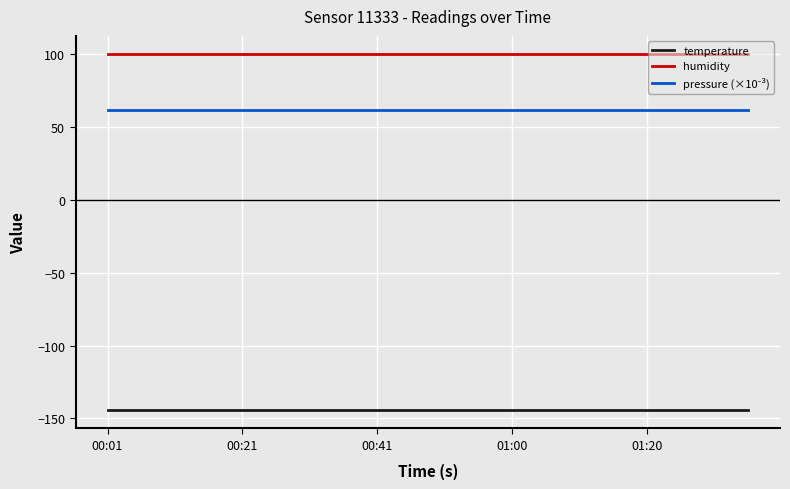

Which series has the largest total across all categories?

humidity